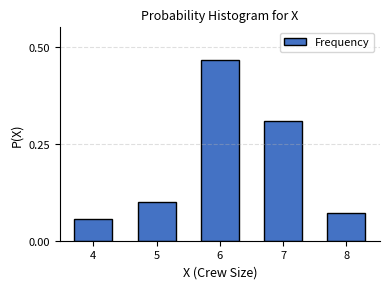

Is it true that the value at 8 is 0.0?

False